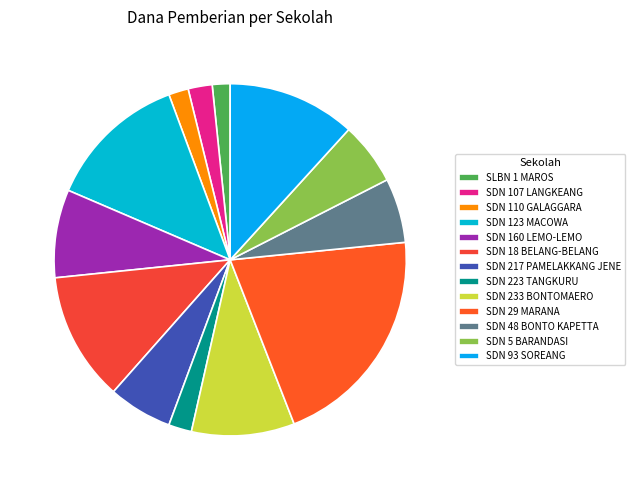

Count the number of slices in the pie.

13